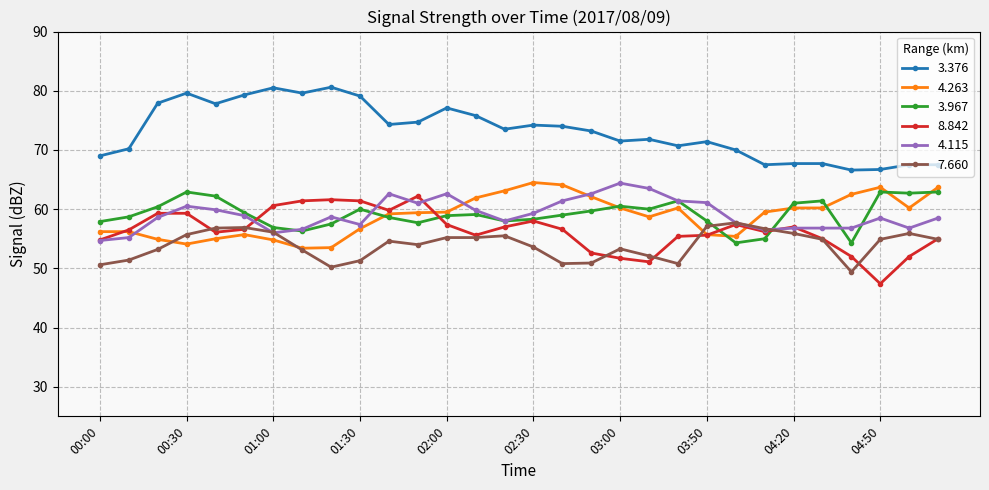

What is the value of the 4.115 point at the 28th from the left?

58.5